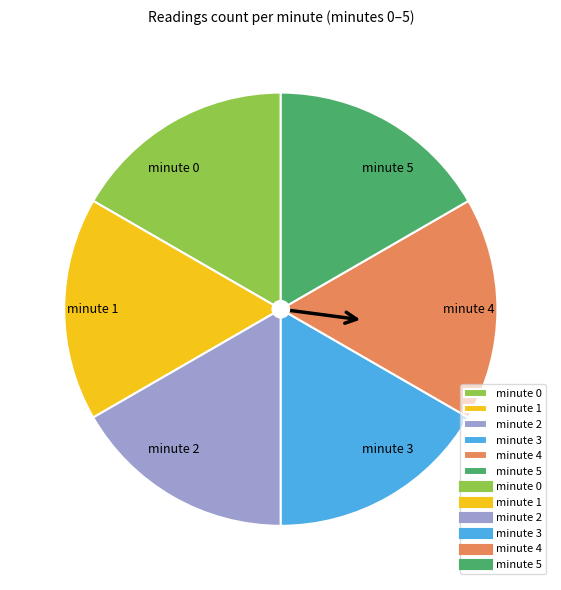

Do minute 3 and minute 5 together represent more than half of the pie?

No